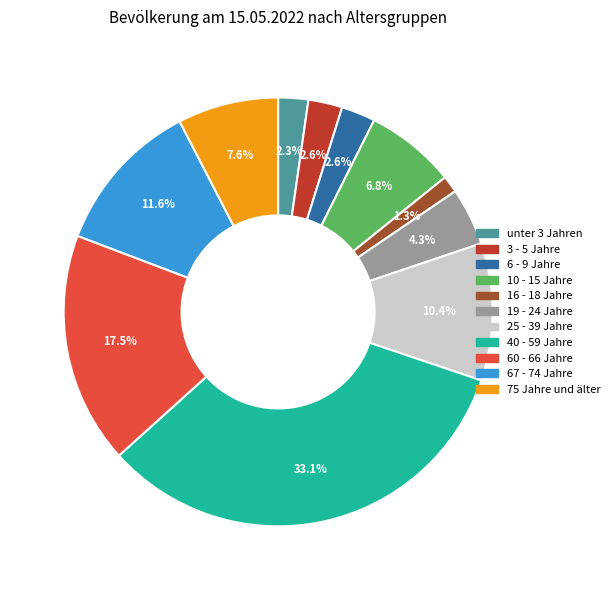

Does any single category account for the majority?

No